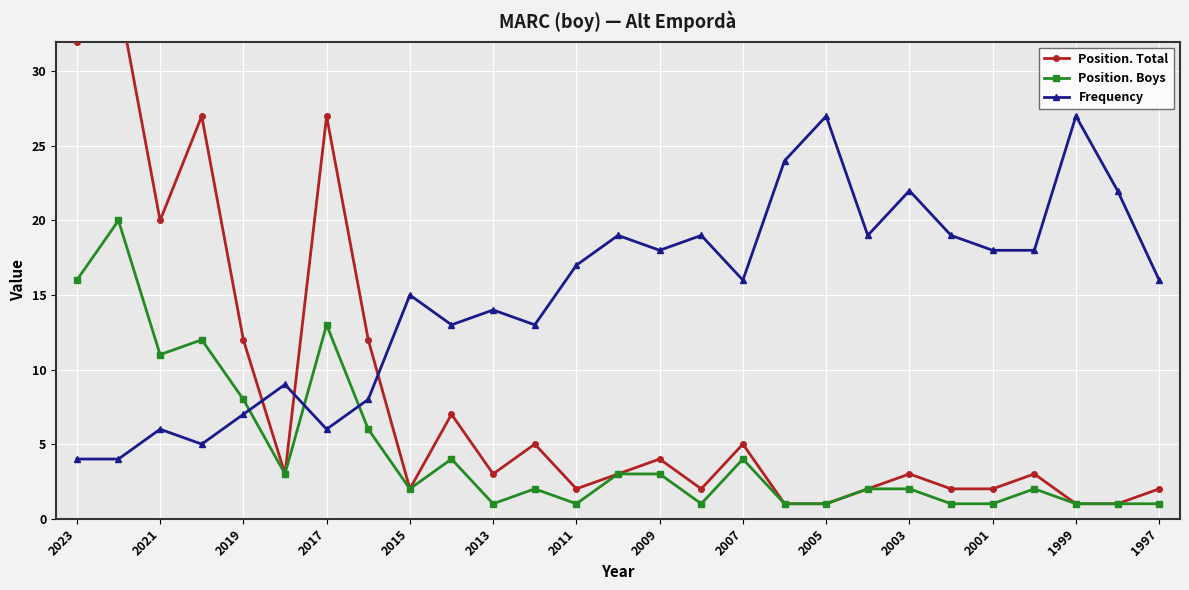

Where is Position. Boys nearest to the value 10?

2021